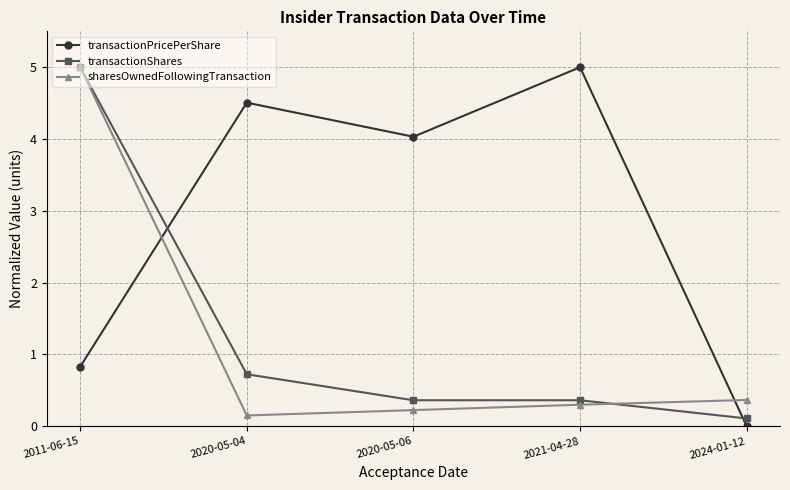

Is it true that transactionShares equals 0.1 at 2024-01-12?

True